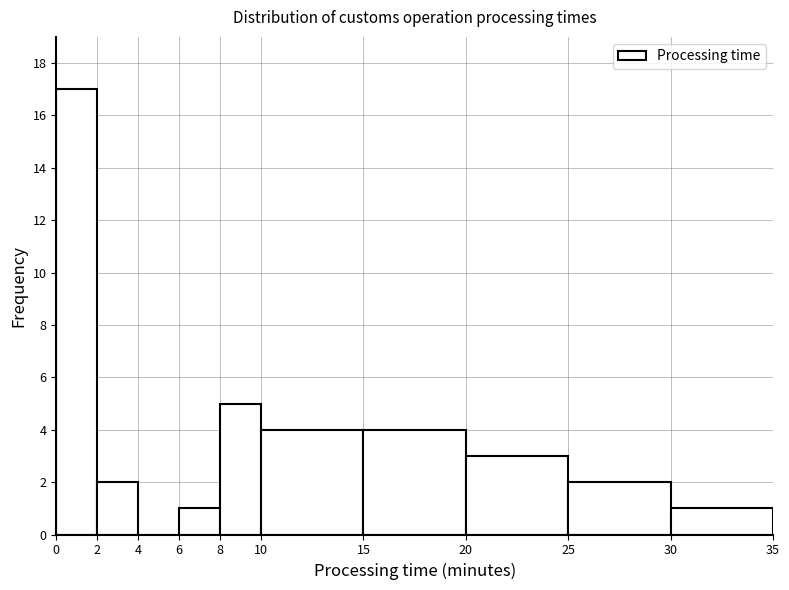

Reading left to right, transcribe this chart: for each bar, give the range it covers on the x-axis and its height. The values are not printed on the chart, so give them approximately, as read against the axis.

0 to 2: 17
2 to 4: 2
4 to 6: 0
6 to 8: 1
8 to 10: 5
10 to 15: 4
15 to 20: 4
20 to 25: 3
25 to 30: 2
30 to 35: 1